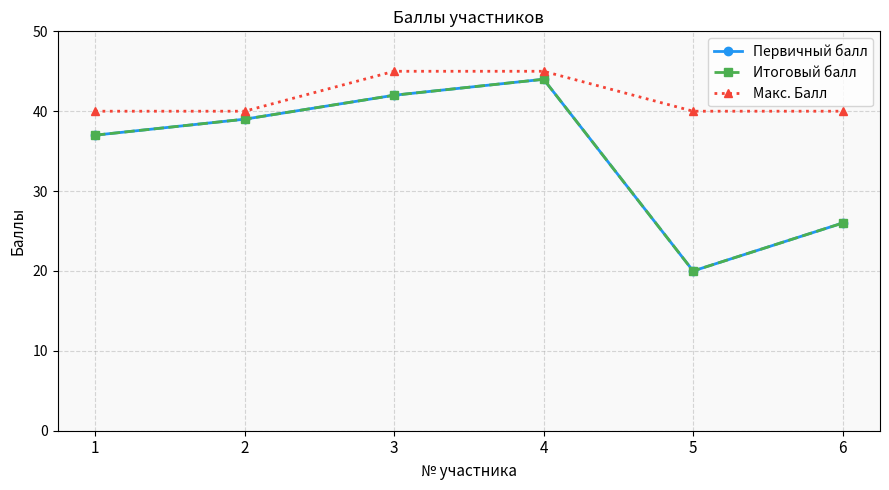

Does the chart have visible grid lines?

Yes